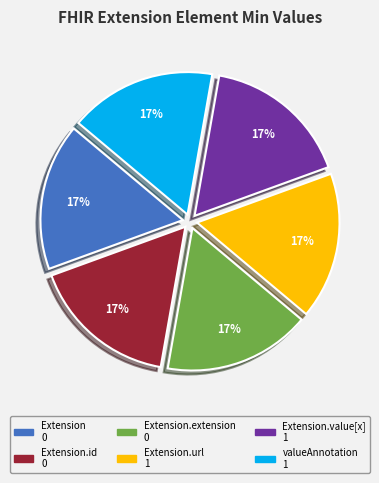

Is there a majority slice in this chart?

No